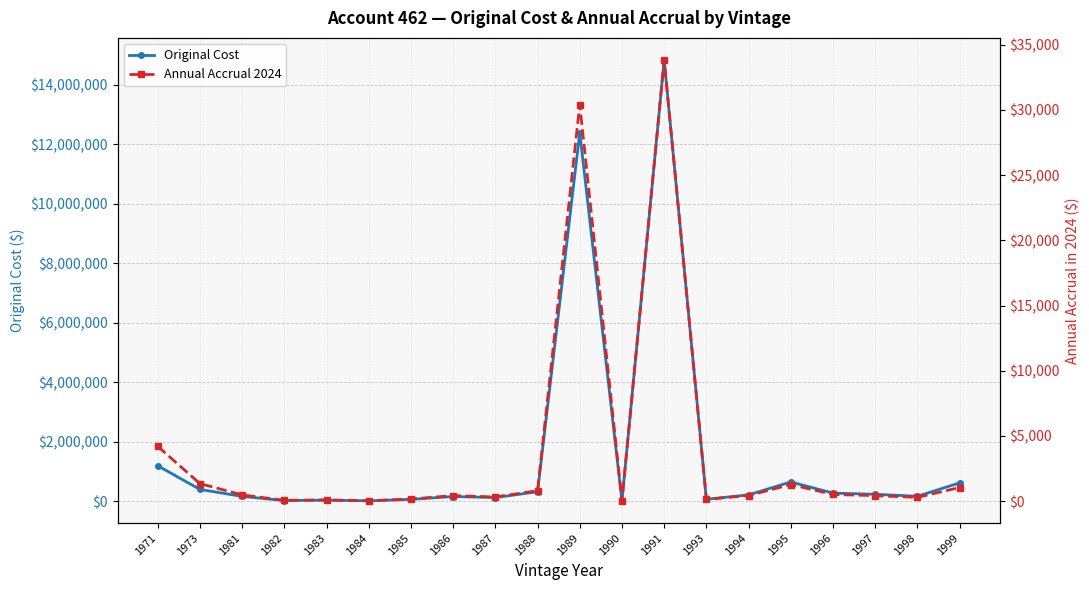

Is this an area chart (filled region under the line)?

No